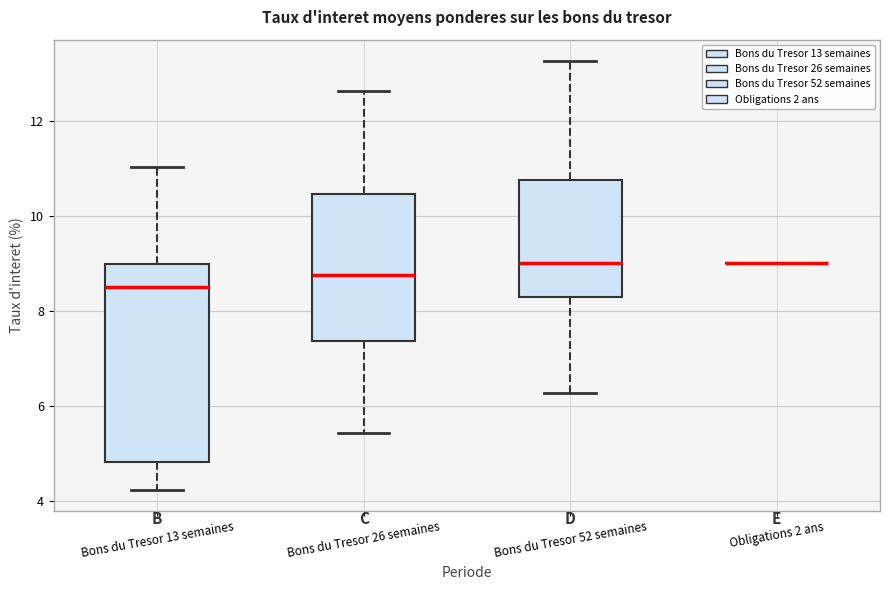

Where does the lower whisker of the box for Bons du Tresor 26 semaines end on the y-axis? The values are not printed on the chart, so give them approximately, as read against the axis.

5.4